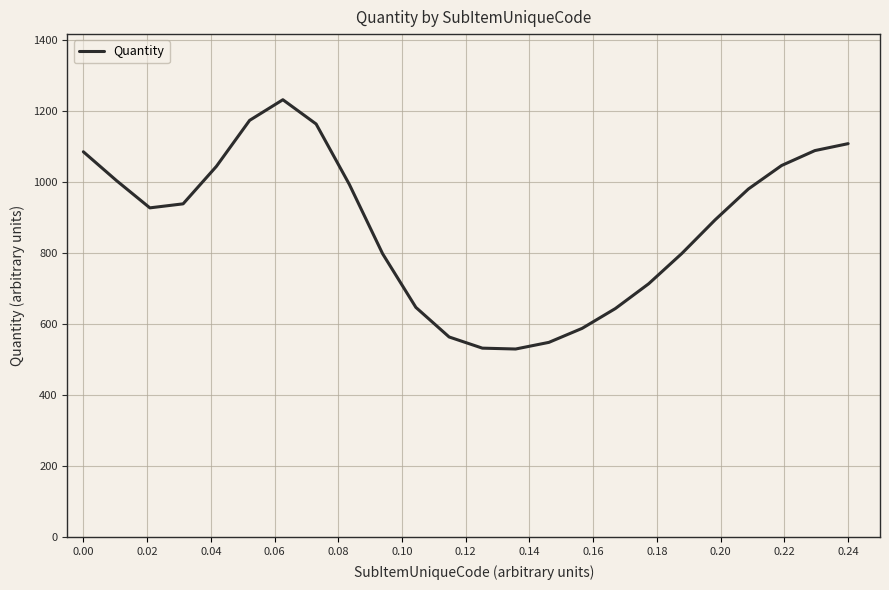

What is the minimum value shown in the chart?

530.1